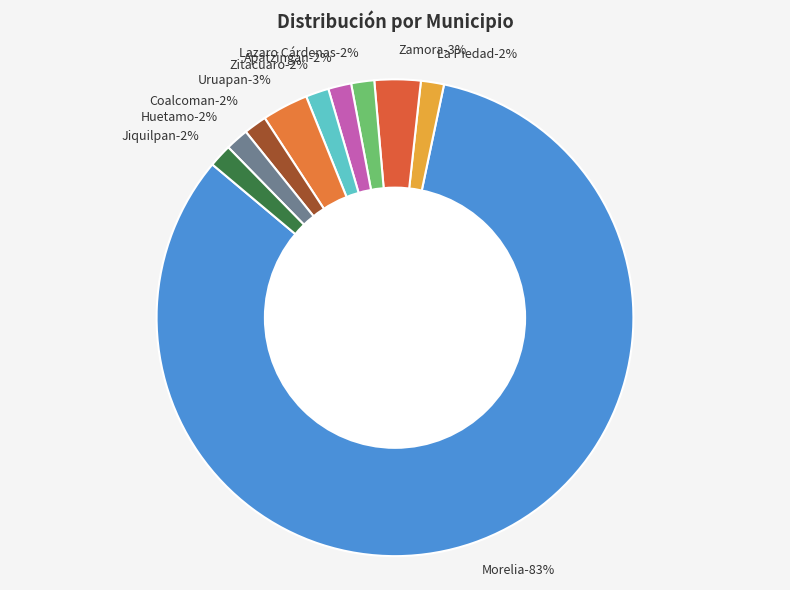

To the nearest percent, what percentage of the pie is Huetamo?

2%